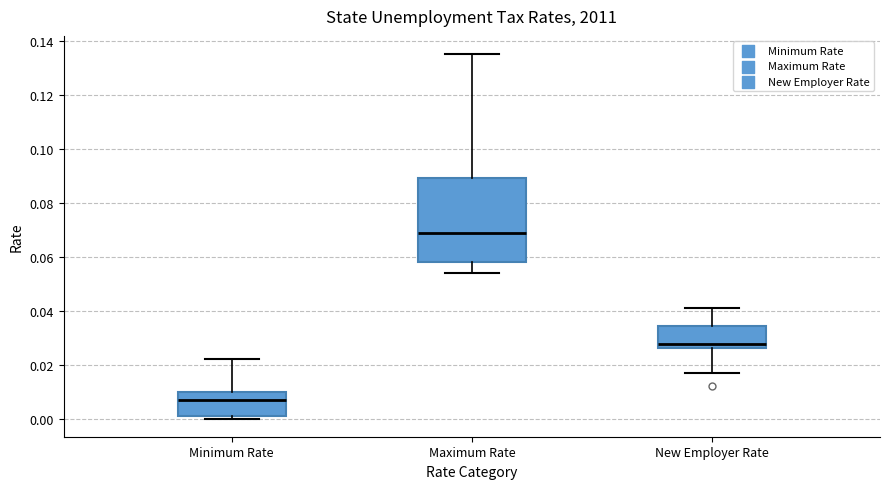

Reading left to right, read every box against the y-axis: the position of its median line, the range the box covers, and the ends of its whiskers. The values are not printed on the chart, so give them approximately, as read against the axis.

Minimum Rate: median 0.008, box 0.002 to 0.010, whiskers 0.000 to 0.022
Maximum Rate: median 0.068, box 0.058 to 0.090, whiskers 0.054 to 0.136
New Employer Rate: median 0.028, box 0.026 to 0.034, whiskers 0.018 to 0.042